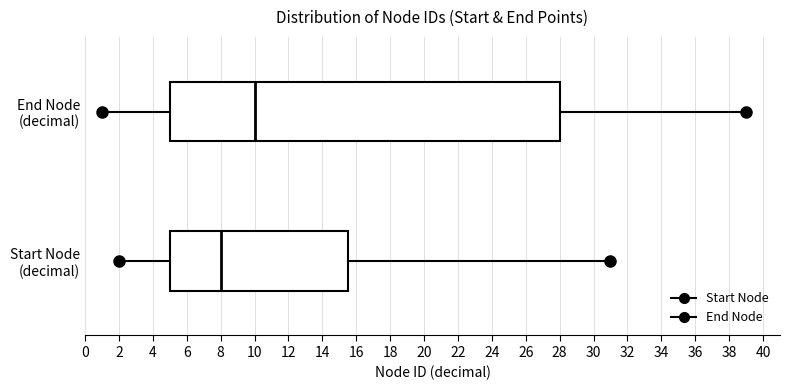

Reading bottom to top, read every box against the x-axis: the position of its median line, the range the box covers, and the ends of its whiskers. The values are not printed on the chart, so give them approximately, as read against the axis.

Start Node (decimal): median 8.0, box 5.0 to 15.6, whiskers 2.0 to 31.0
End Node (decimal): median 10.0, box 5.0 to 28.0, whiskers 1.0 to 39.0